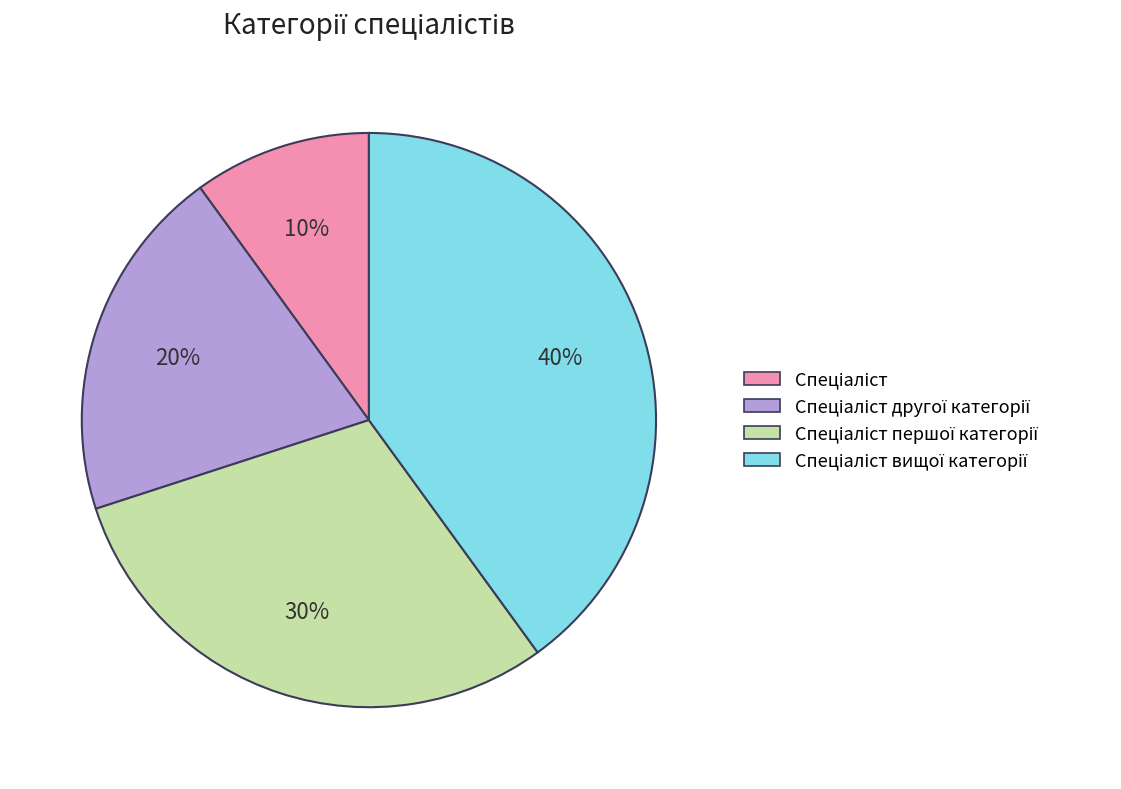

To the nearest percent, what is the difference between the largest and smallest slice percentages?

30%